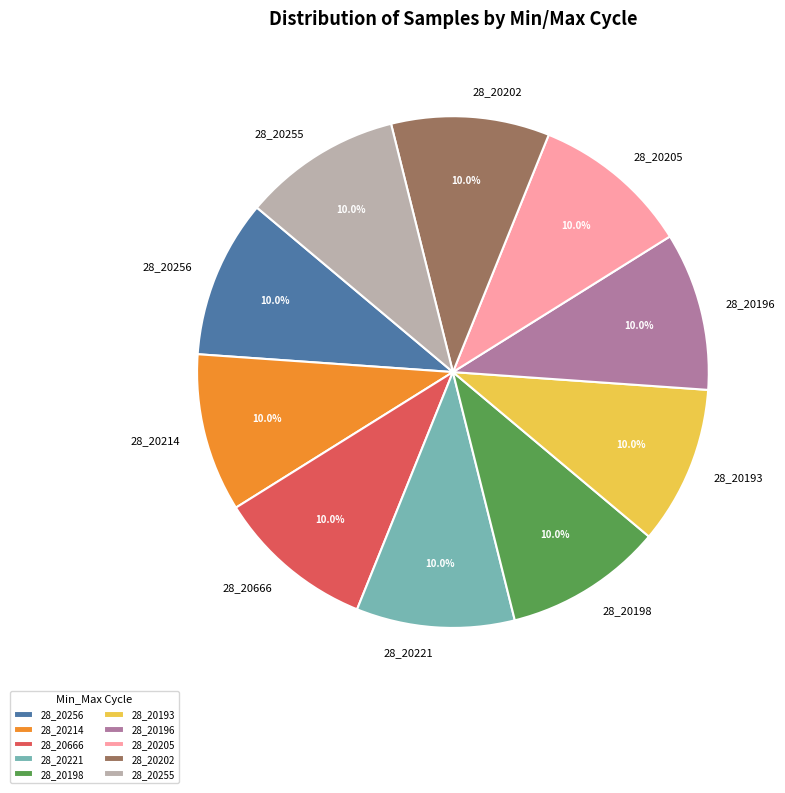

What is the ratio of the value at 28_20198 to the value at 28_20205?

1.0